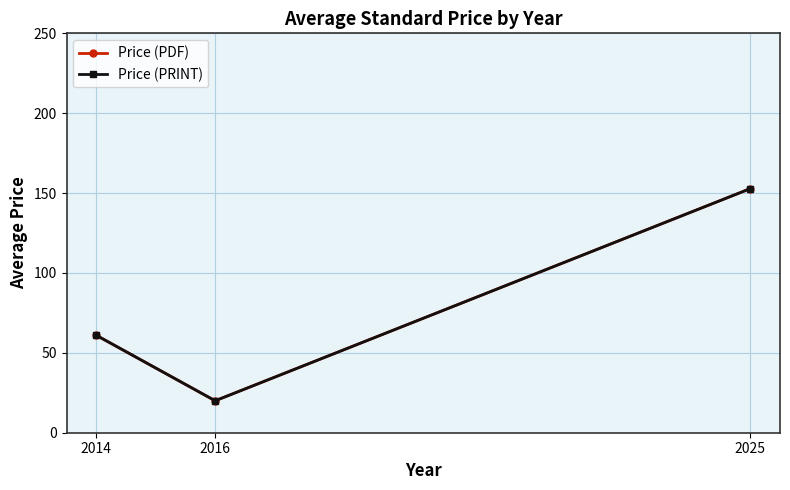

Is this an area chart (filled region under the line)?

No